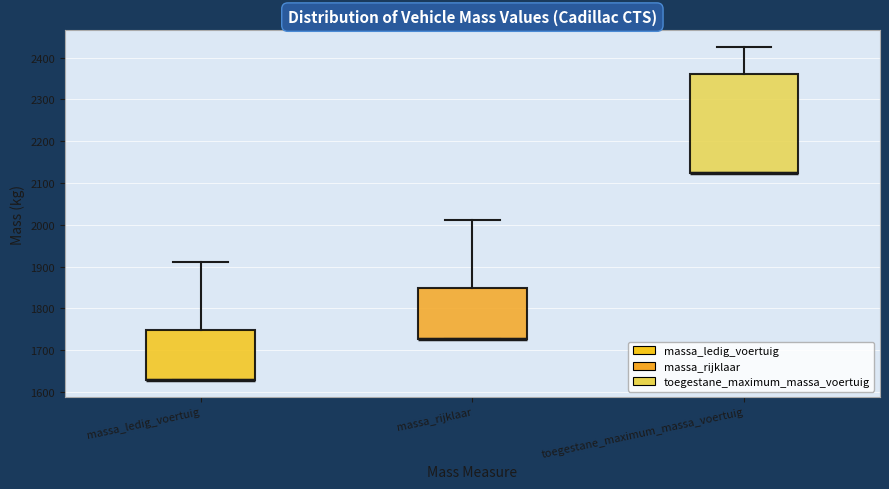

Reading left to right, read every box against the y-axis: the position of its median line, the range the box covers, and the ends of its whiskers. The values are not printed on the chart, so give them approximately, as read against the axis.

massa_ledig_voertuig: median 1630 (drawn on the box's lower edge), box 1630 to 1750, whiskers 1630 to 1910
massa_rijklaar: median 1730 (drawn on the box's lower edge), box 1730 to 1850, whiskers 1730 to 2010
toegestane_maximum_massa_voertuig: median 2130 (drawn on the box's lower edge), box 2130 to 2360, whiskers 2130 to 2430